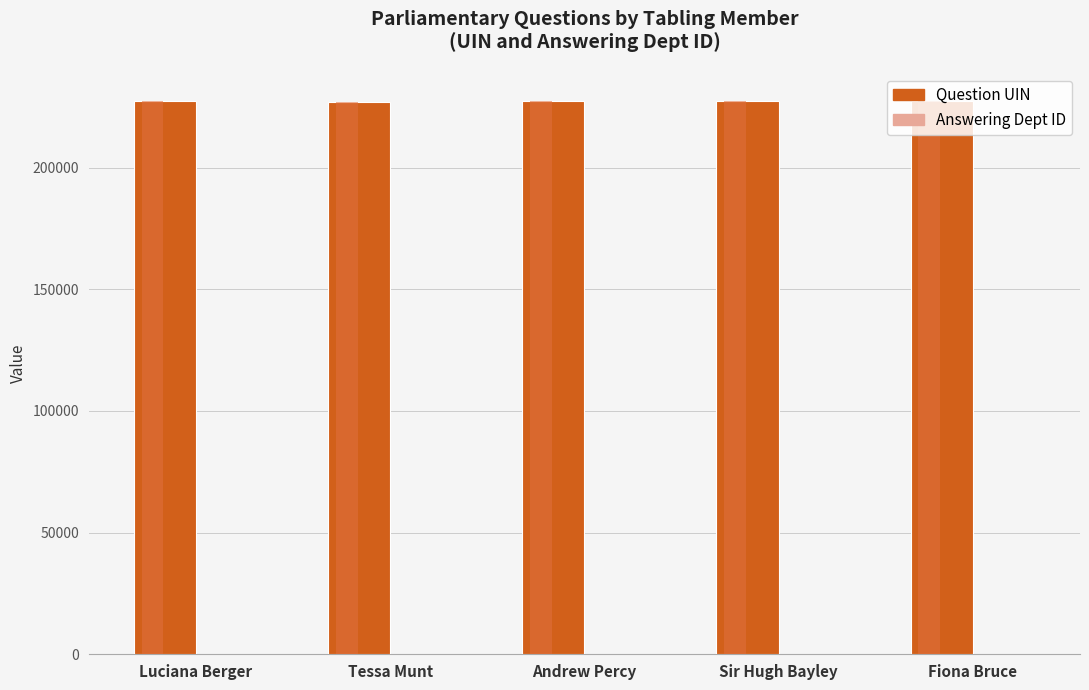

Which series has the largest total across all categories?

Question UIN